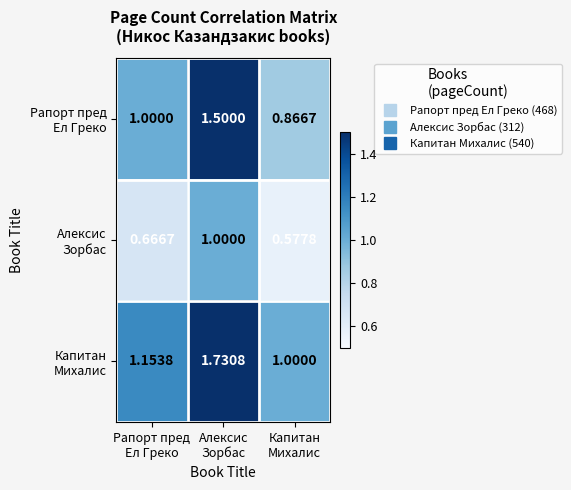

How many series are shown in this chart?

3